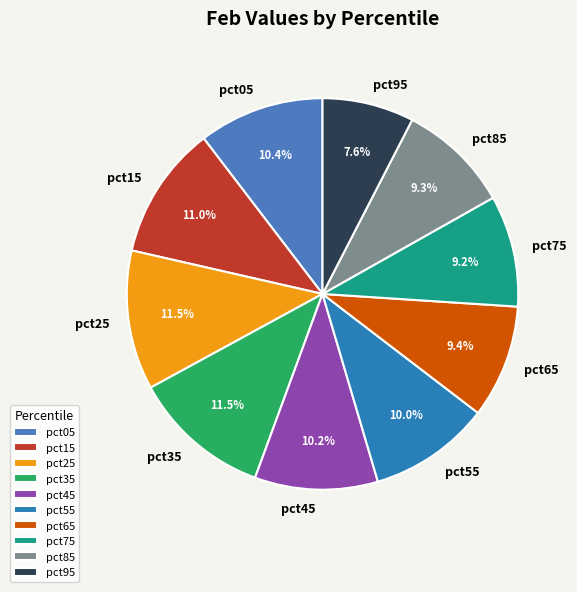

What portion of the pie excludes pct05?

89.6%